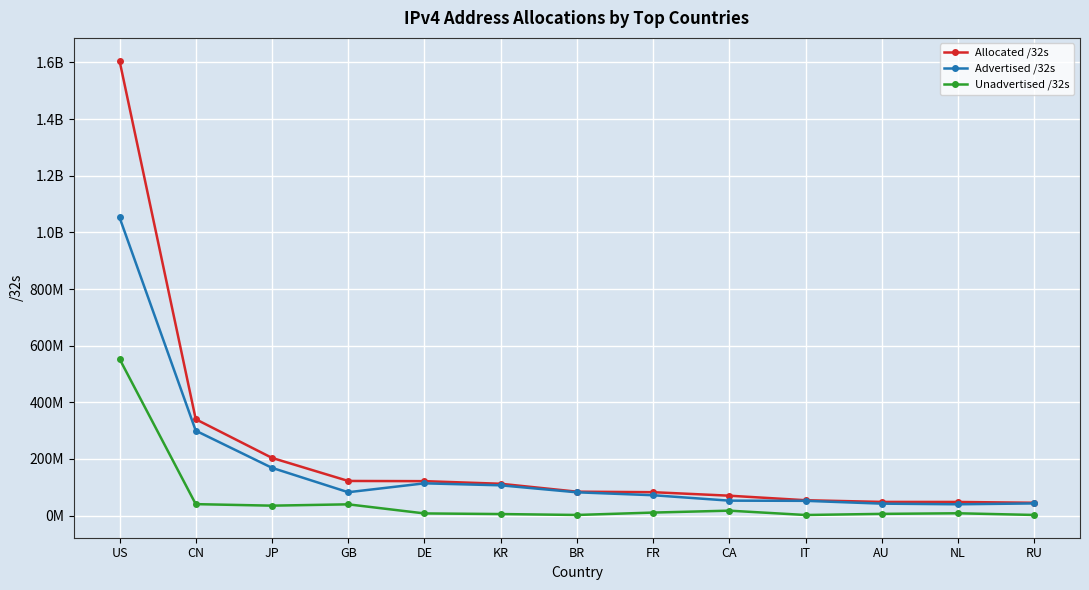

True or false: Unadvertised /32s and Allocated /32s cross at least once.

False